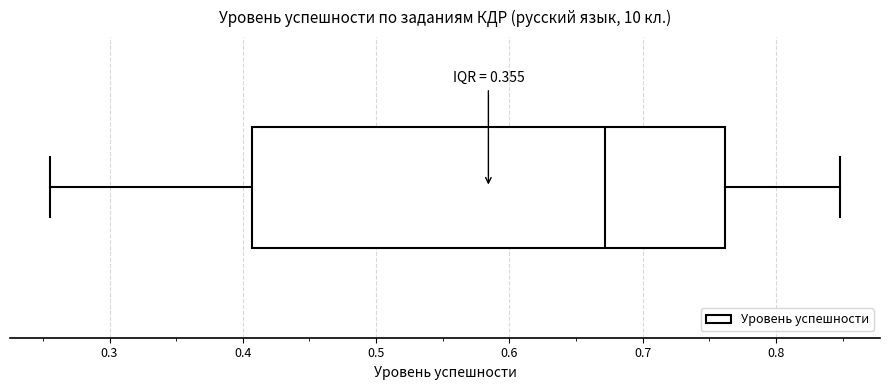

Read this box plot against the x-axis: the position of the median line, the range covered by the box, and the ends of both whiskers. The values are not printed on the chart, so give them approximately, as read against the axis.

median 0.67, box 0.41 to 0.76, whiskers 0.26 to 0.85